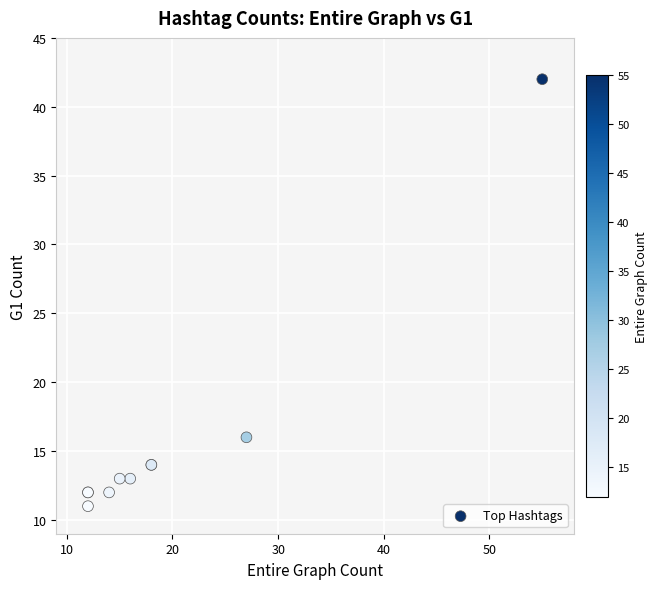

What Y value in the scatter plot is closest to 26?

16